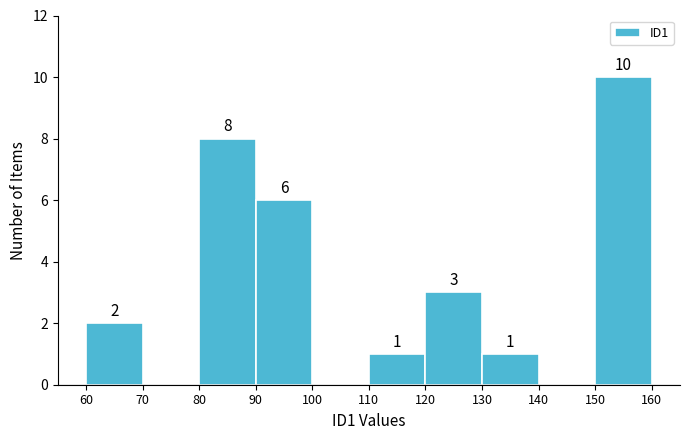

Over which range of the x-axis is the bar tallest?

150 to 160